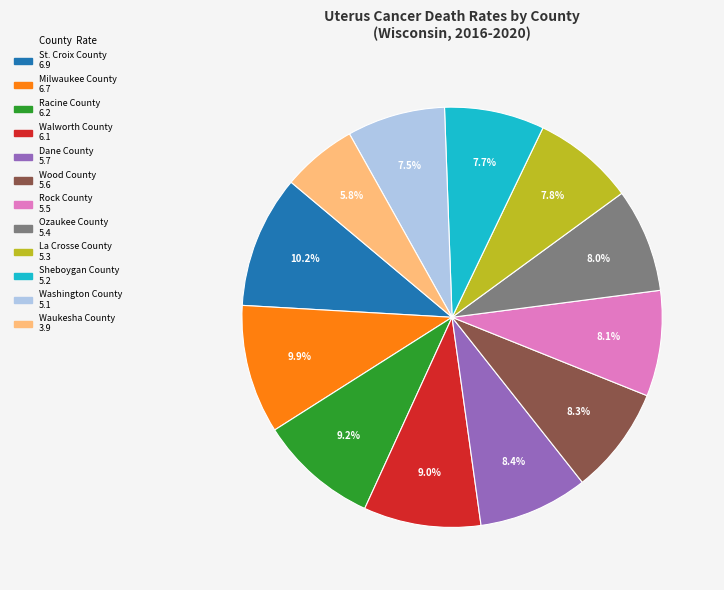

Which category has the smallest portion of the pie?

Waukesha County